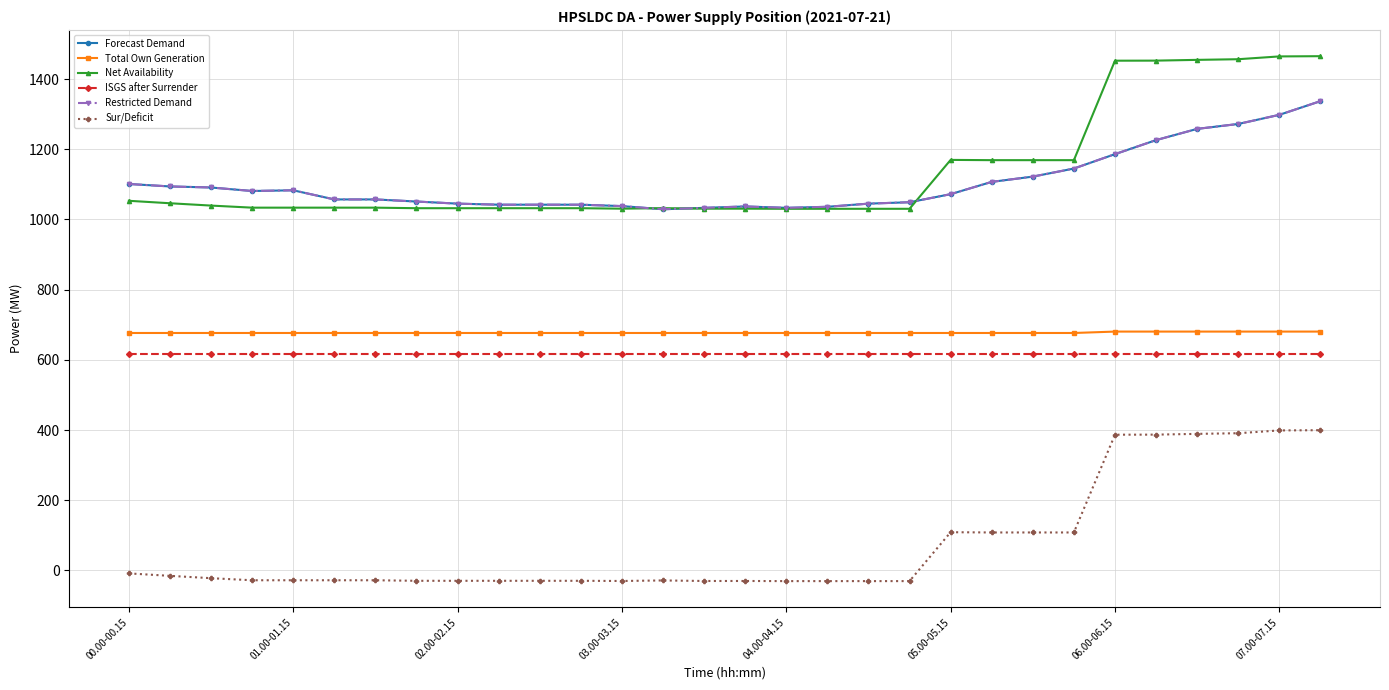

Is this an area chart (filled region under the line)?

No